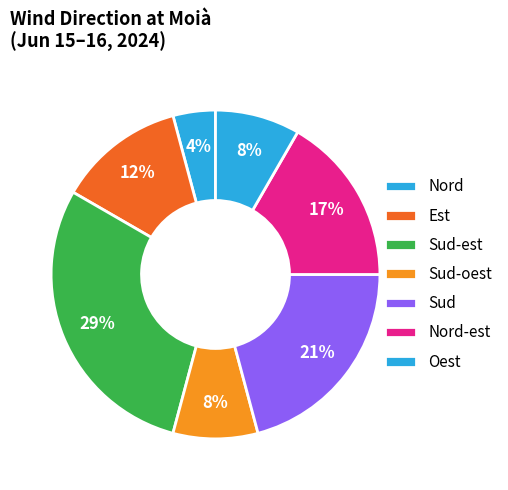

The Sud-est slice represents 29% of the pie. True or false?

True